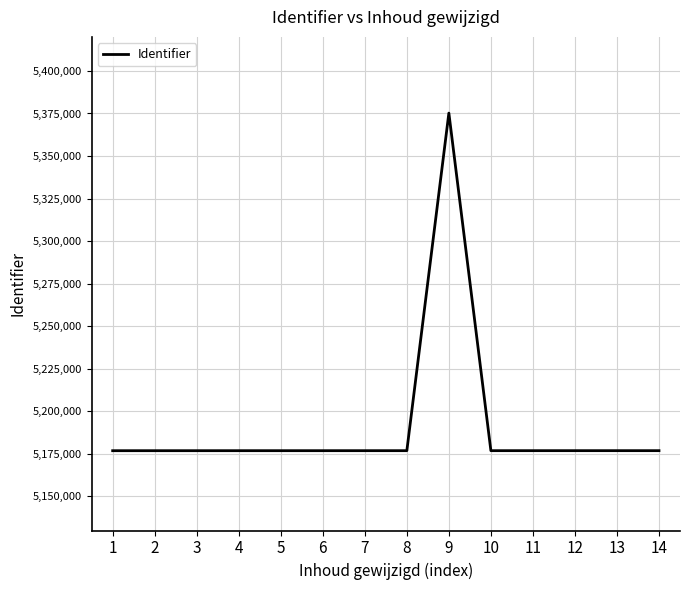

What is the greatest value displayed?

5375224